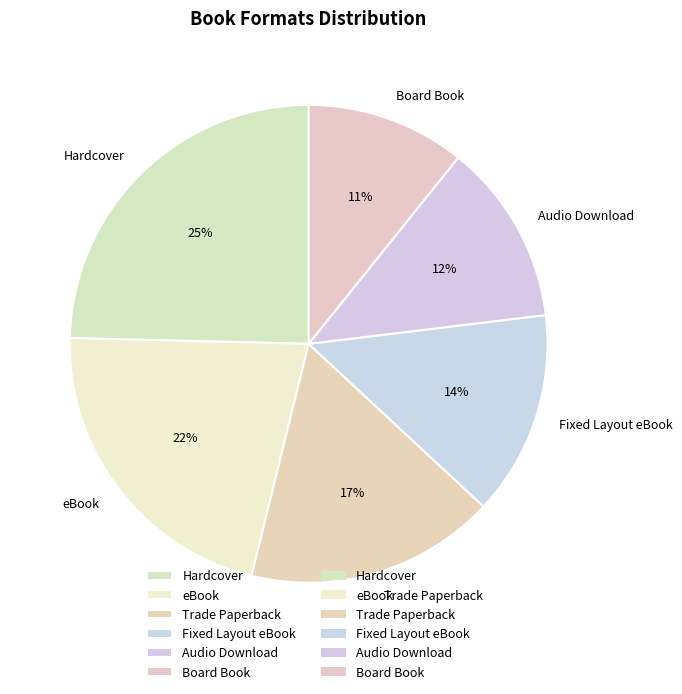

Rank the categories by value from lowest to highest.

Board Book, Audio Download, Fixed Layout eBook, Trade Paperback, eBook, Hardcover